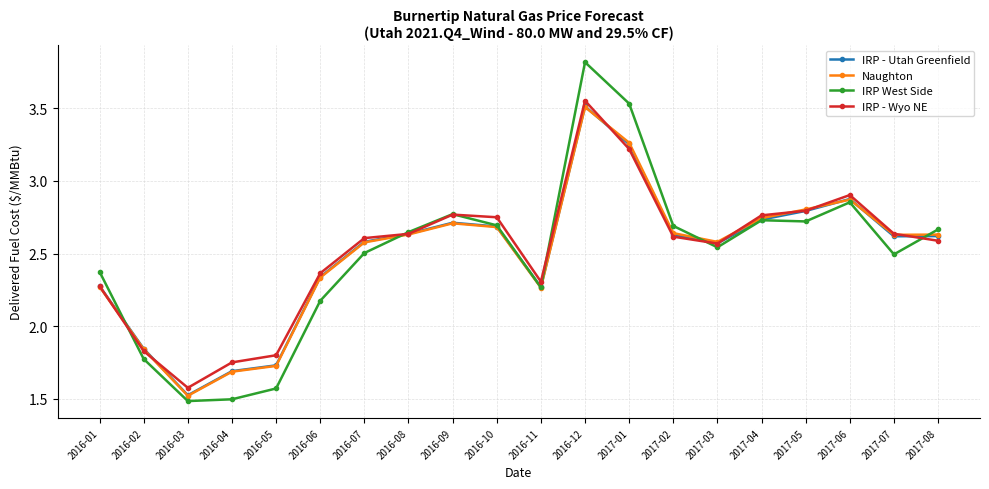

Which label corresponds to the largest value in the chart?

2016-12